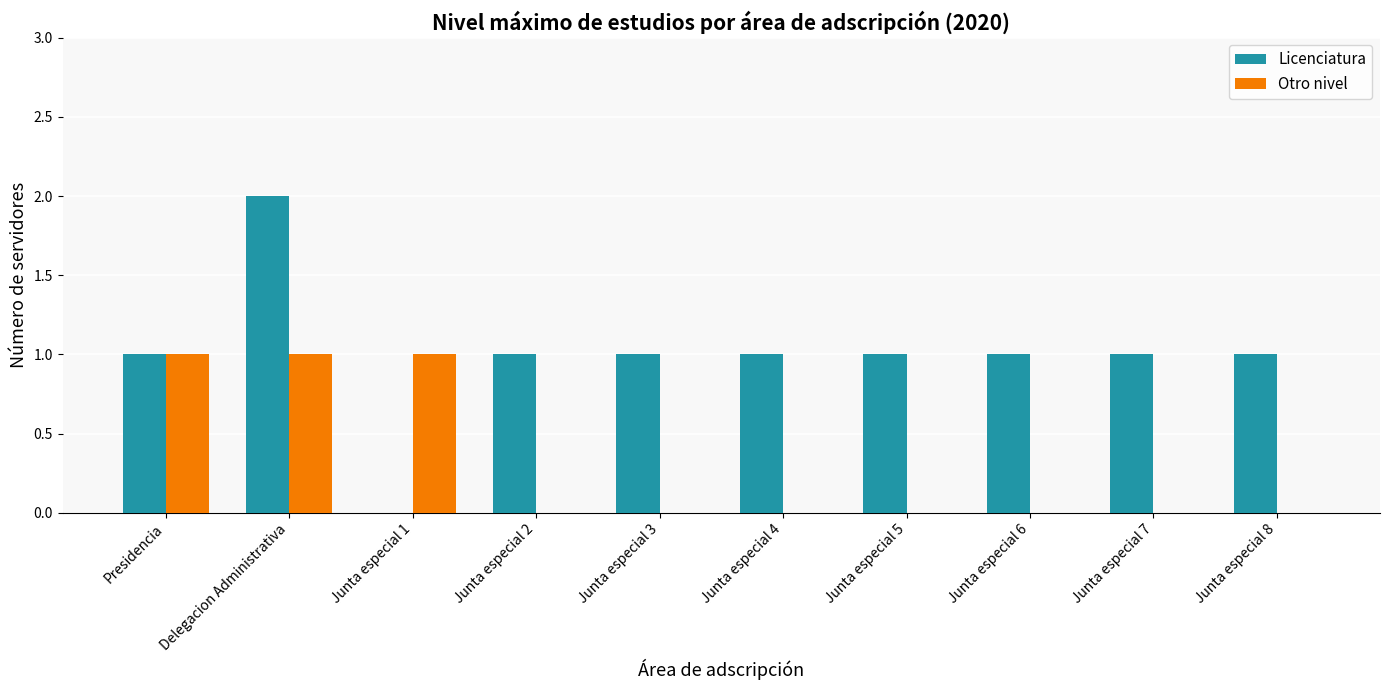

Count the Otro nivel values in the range 0 to 1.

10